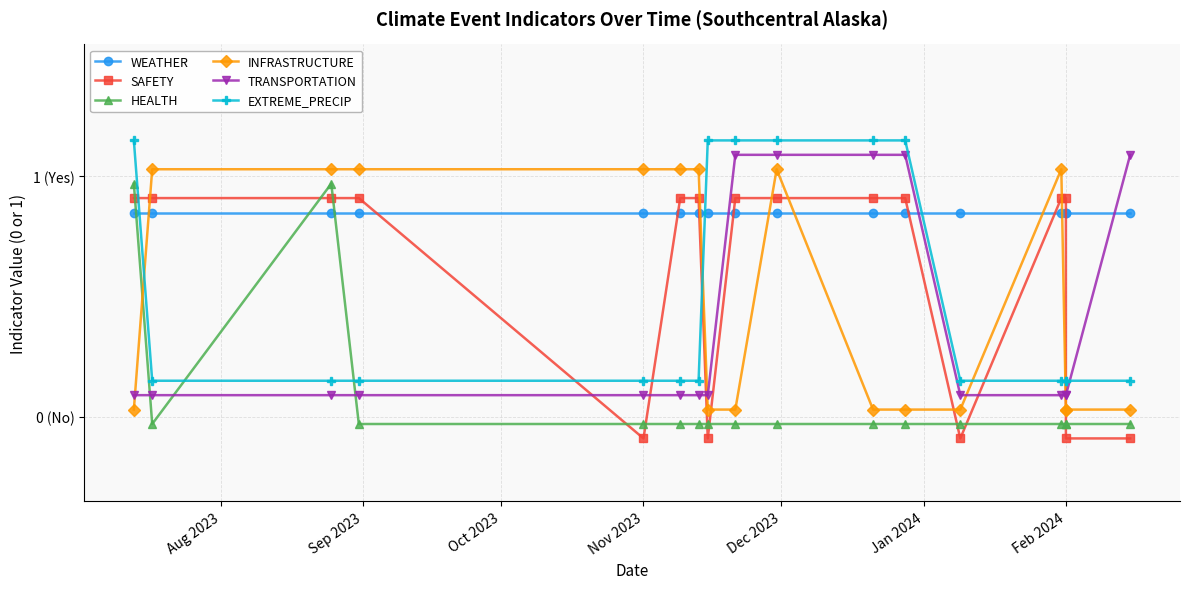

True or false: HEALTH and WEATHER intersect in this chart.

True